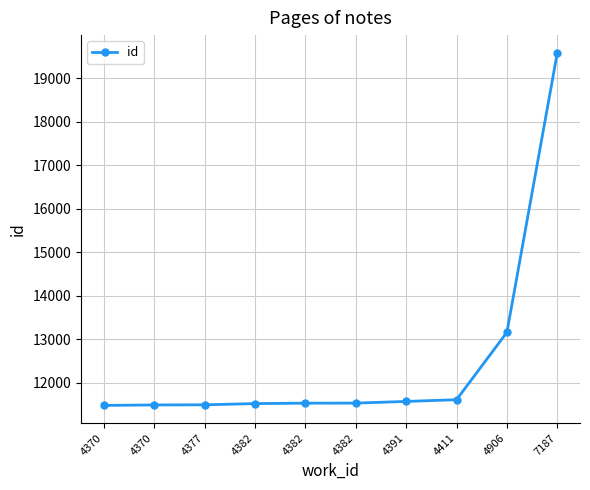

Is this an area chart (filled region under the line)?

No